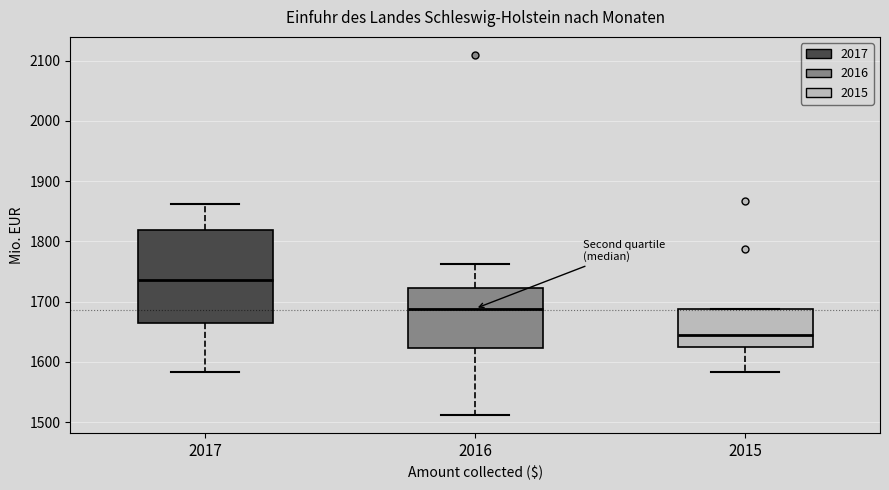

Which box is the tallest, from its lower edge to its upper edge?

2017